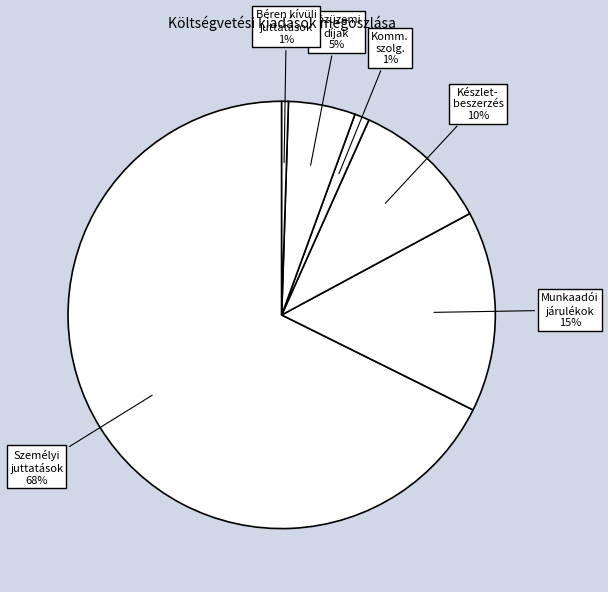

Which slice represents more than half of the pie?

Személyi juttatások (K1)